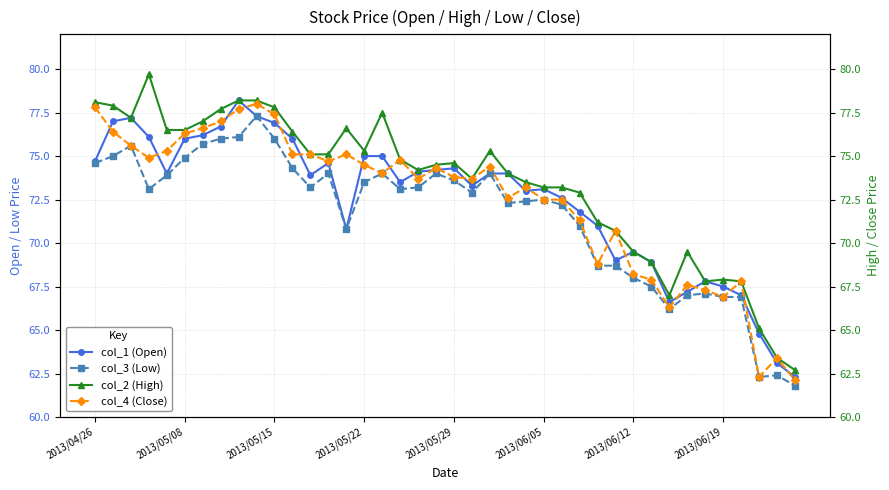

True or false: col_3 (Low) has more than 2 points higher than both neighbors.

True